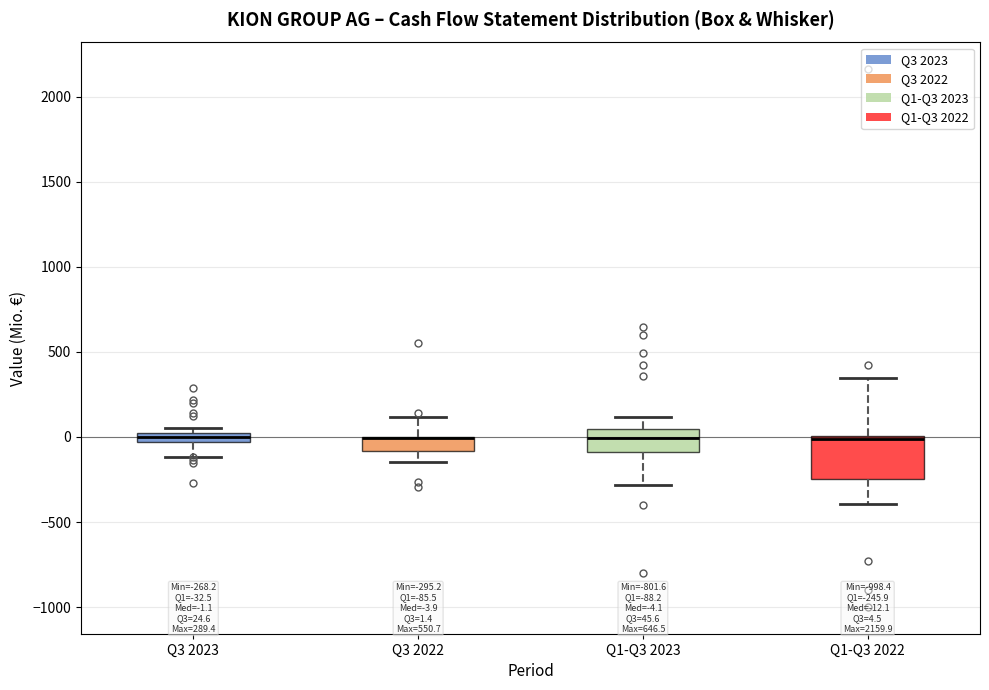

Comparing the boxes themselves (not the whiskers), which one is the tallest?

Q1-Q3 2022